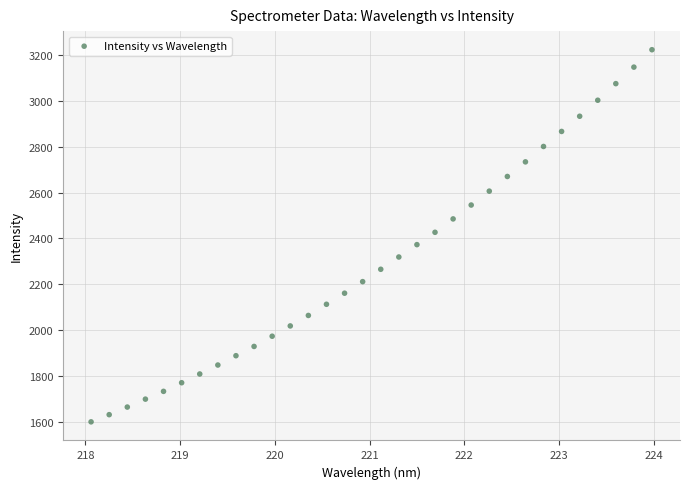

What is the range of Y values (max minus min)?

1624.2